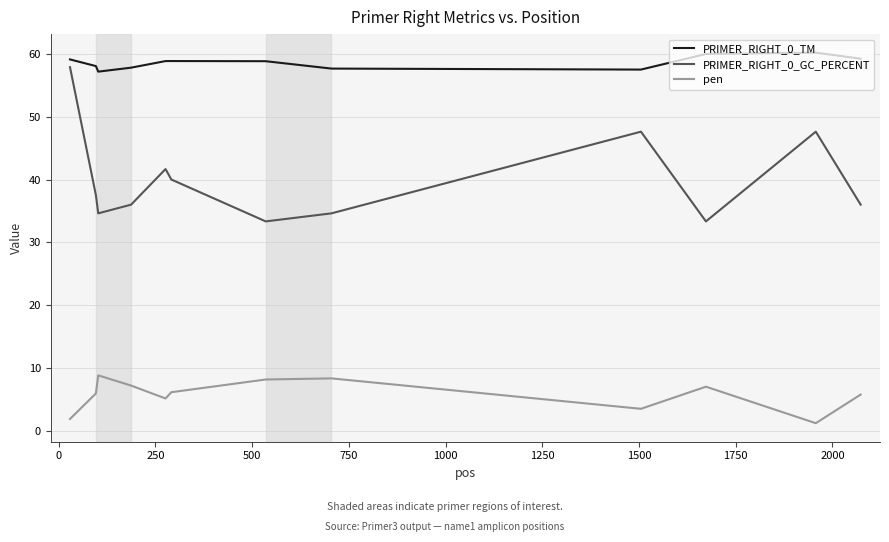

What is the difference between the maximum and minimum values in the PRIMER_RIGHT_0_TM series?

3.0